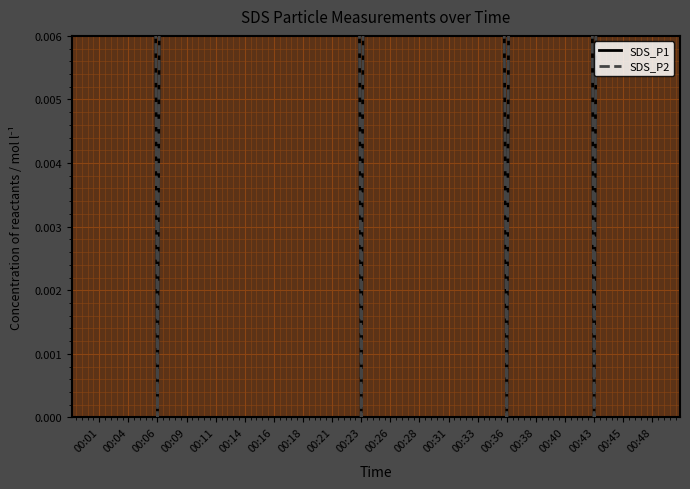

Is it true that SDS_P2 equals 0.0 at 00:14?

False